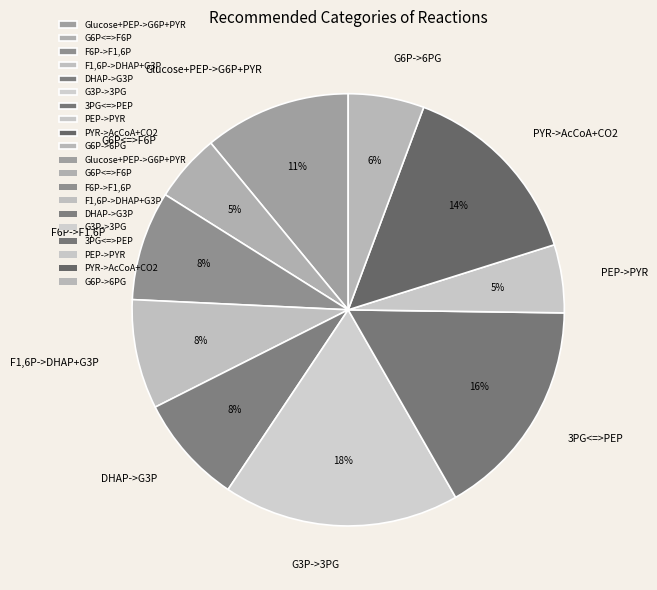

Is there any slice that represents more than half of the pie?

No